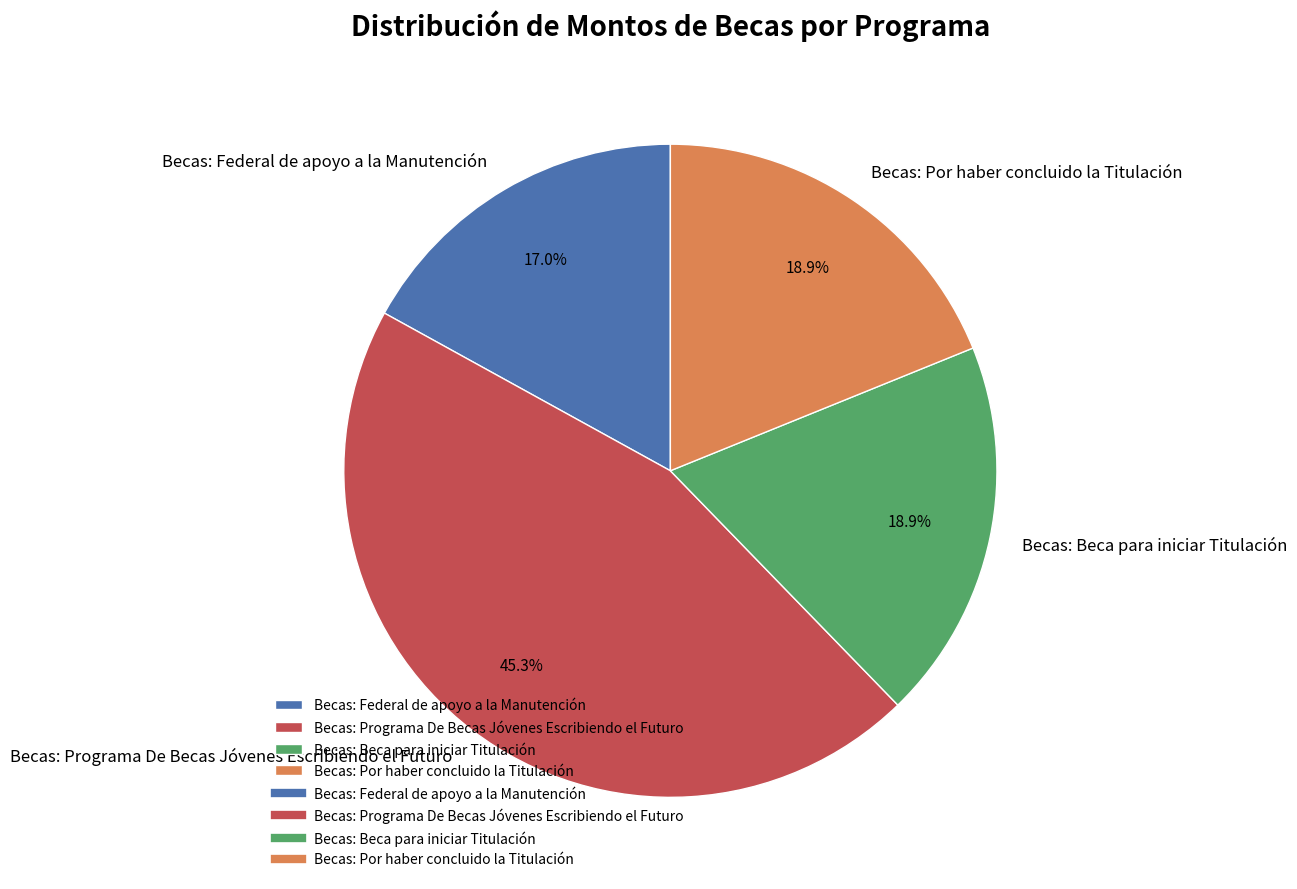

What percentage is NOT represented by Becas: Por haber concluido la Titulación?

81.1%